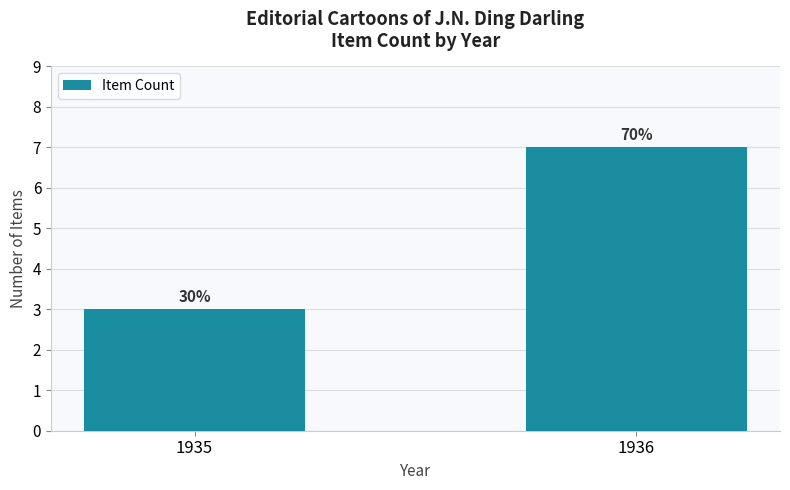

True or false: the data shows 1 at 1935.

False